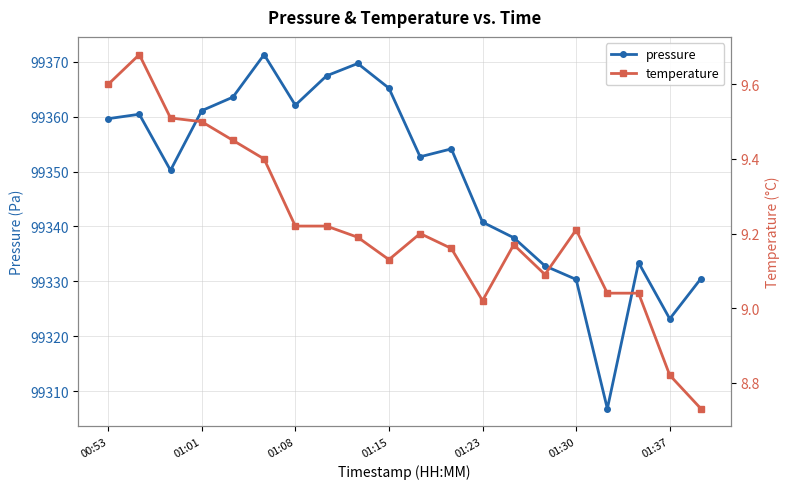

In pressure, how many points are lower than both neighbors (excluding endpoints)?

5